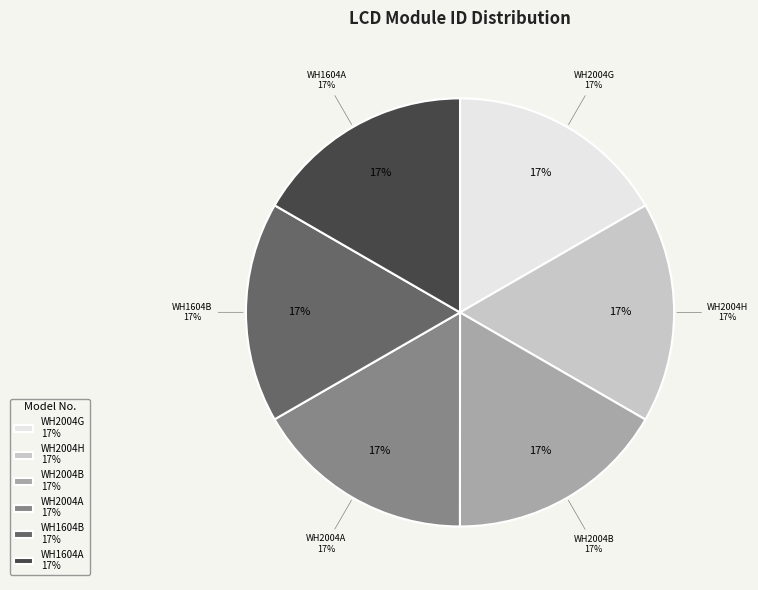

Does WH2004A represent more than half of the total?

No